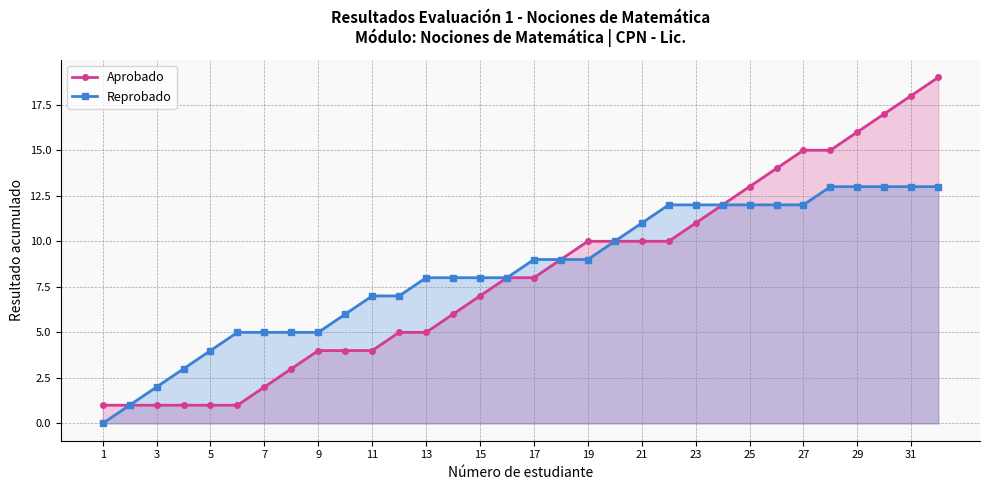

Does the chart have visible grid lines?

Yes